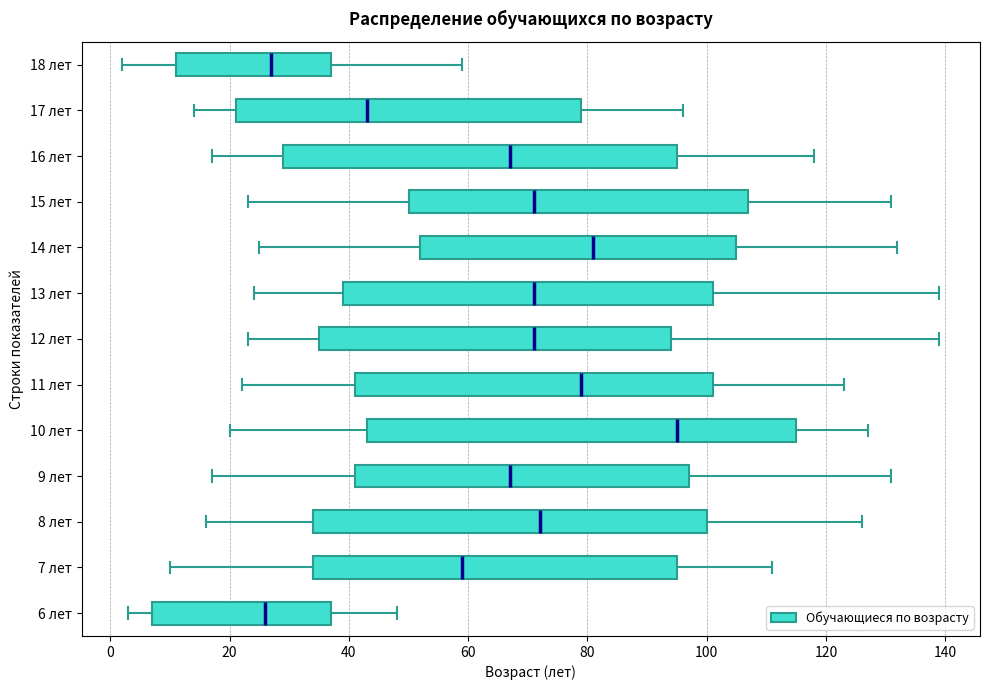

Where is the right edge of the box for 15 лет on the x-axis? The values are not printed on the chart, so give them approximately, as read against the axis.

108